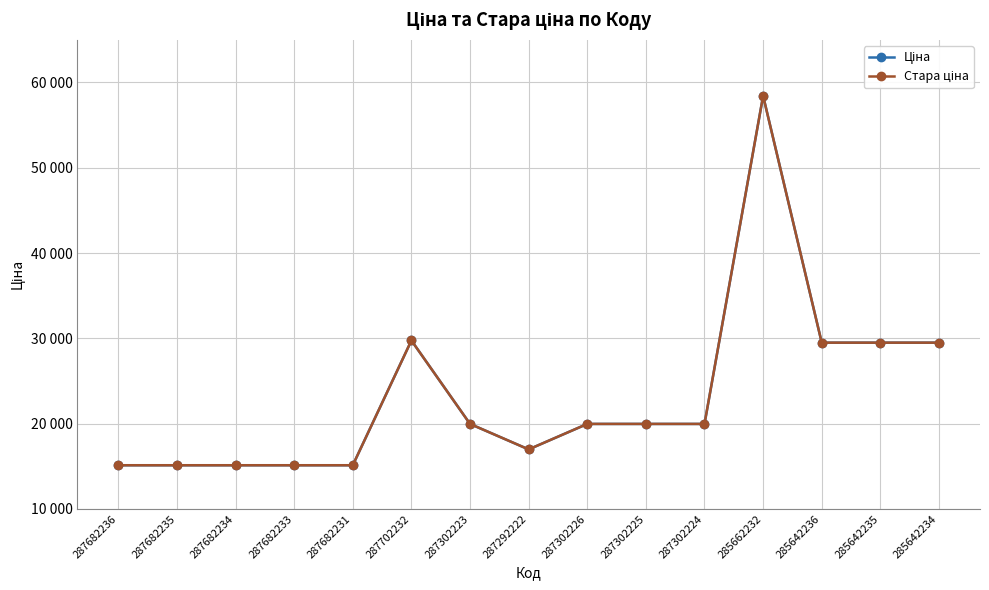

Does the chart have visible grid lines?

Yes